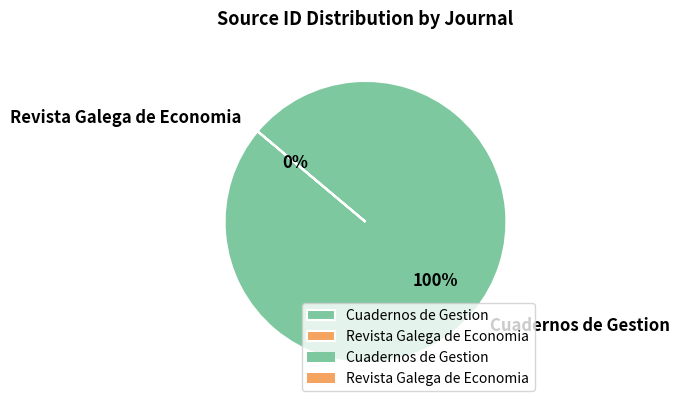

What is the smallest slice in the pie chart?

Revista Galega de Economia